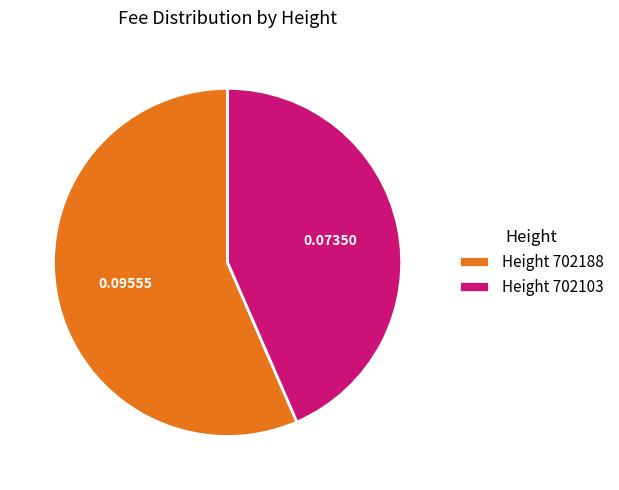

Count the number of slices in the pie.

2